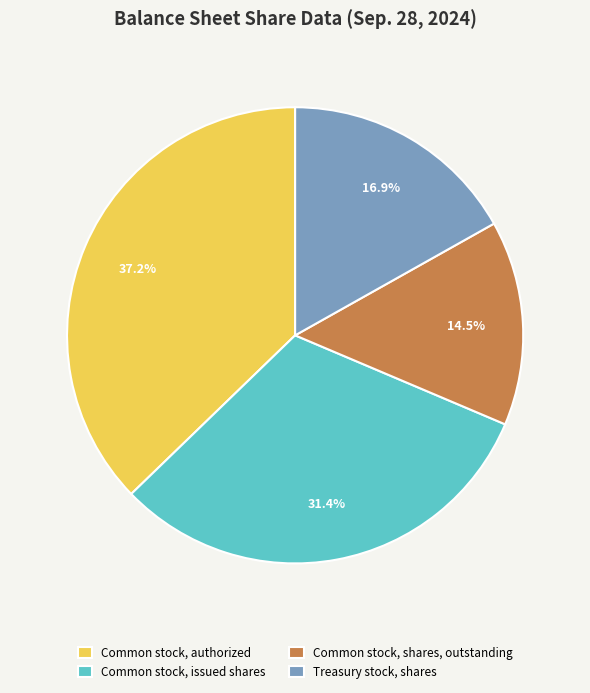

Rank the categories by value from lowest to highest.

Common stock, shares, outstanding, Treasury stock, shares, Common stock, issued shares, Common stock, authorized